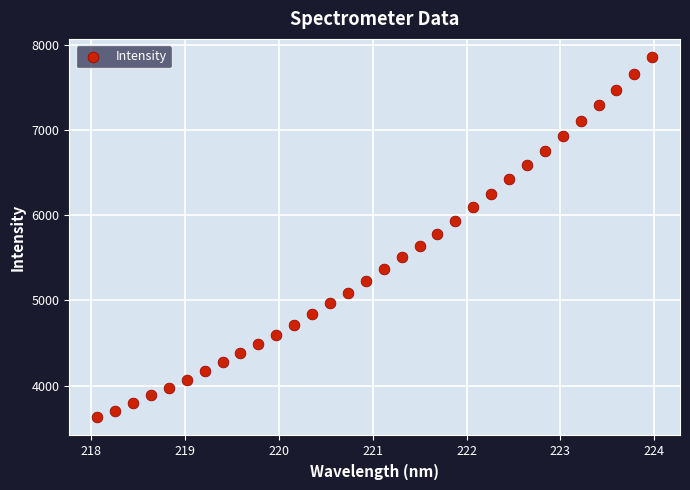

What is the range of X values (max minus min)?

5.9